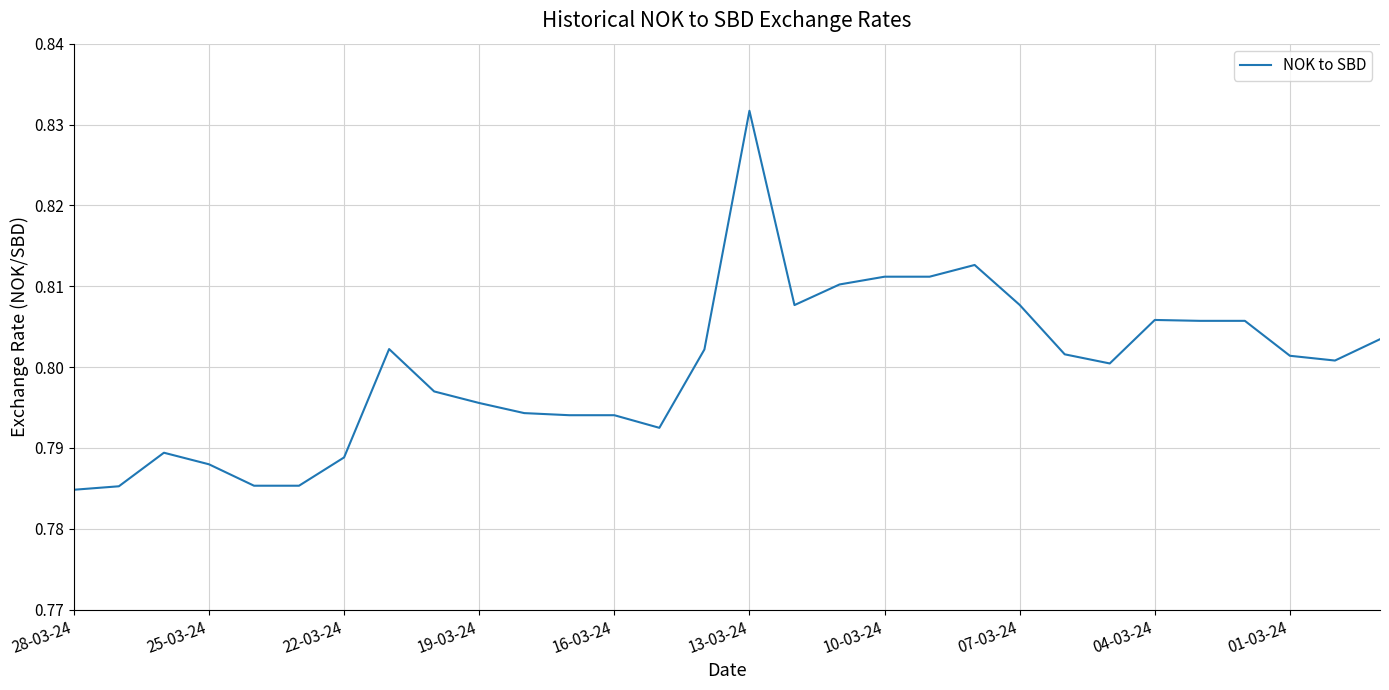

Where is the data nearest to the value 0?

28-03-24